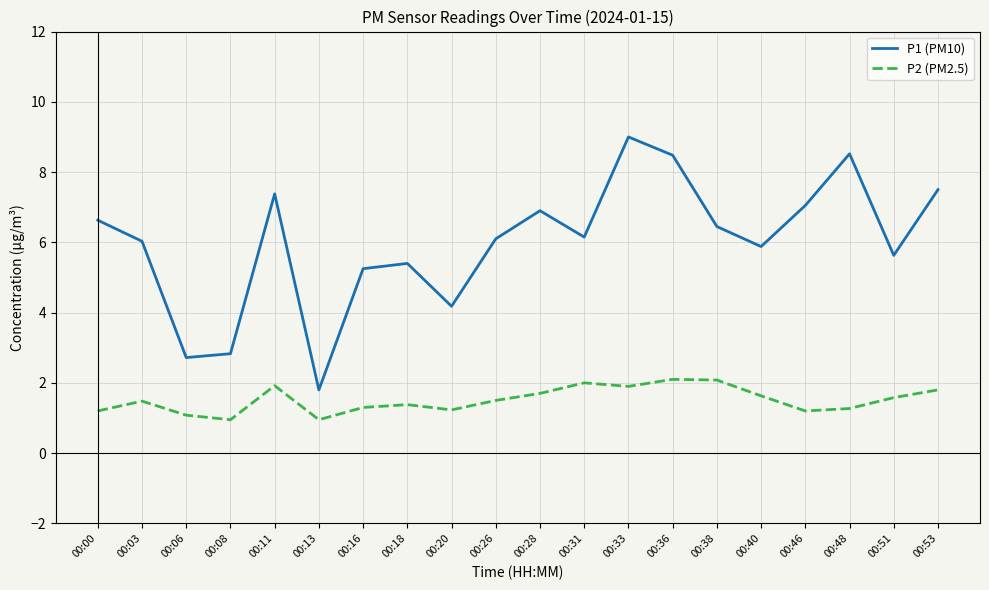

Is the value of P1 (PM10) at 00:08 greater than the value of P2 (PM2.5) at 00:26?

Yes